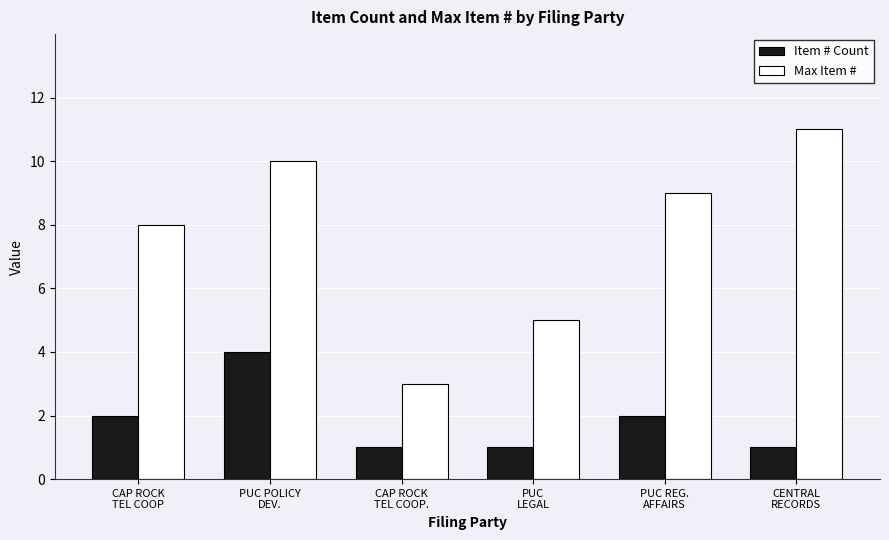

What is the smallest value displayed?

1